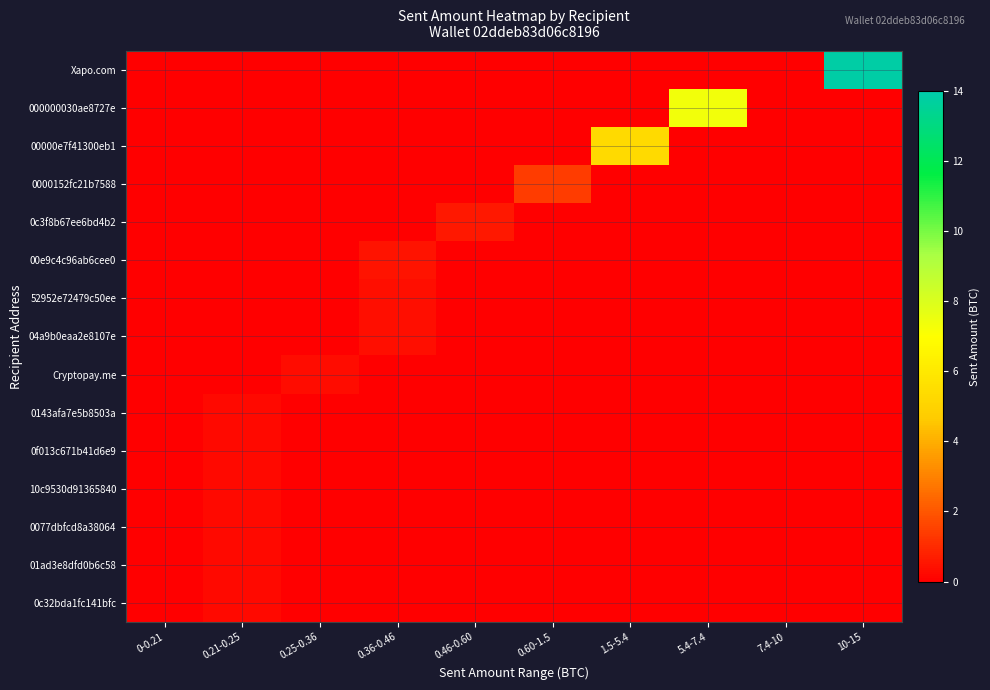

What is the greatest value displayed?

13.8